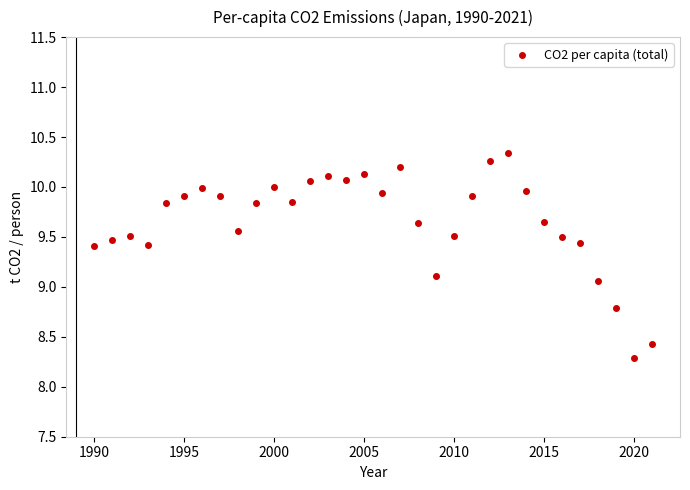

What is the range of X values (max minus min)?

31.0